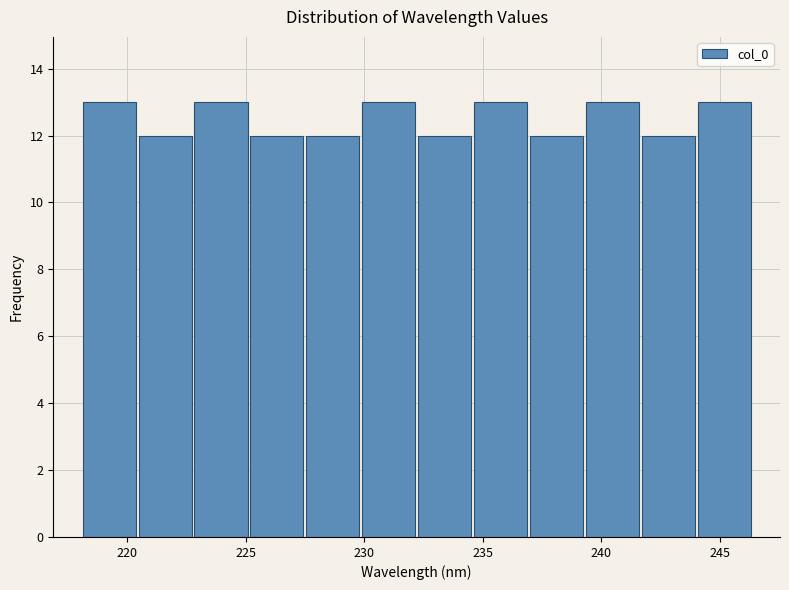

Reading left to right, transcribe this chart: for each bar, give the range it covers on the x-axis and its height. Neither the bar edges nor the heights are printed on the chart, so give them approximately, as read against the axes.

218.0 to 220.5: 13
220.5 to 223.0: 12
223.0 to 225.0: 13
225.0 to 227.5: 12
227.5 to 230.0: 12
230.0 to 232.0: 13
232.0 to 234.5: 12
234.5 to 237.0: 13
237.0 to 239.5: 12
239.5 to 241.5: 13
241.5 to 244.0: 12
244.0 to 246.5: 13